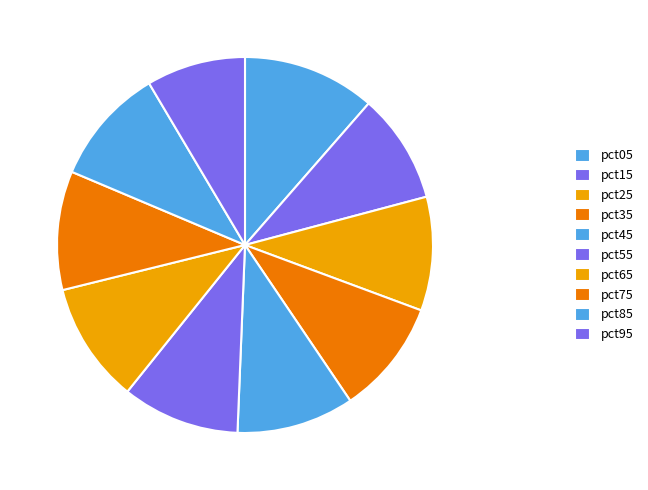

How many slices are in this pie chart?

10